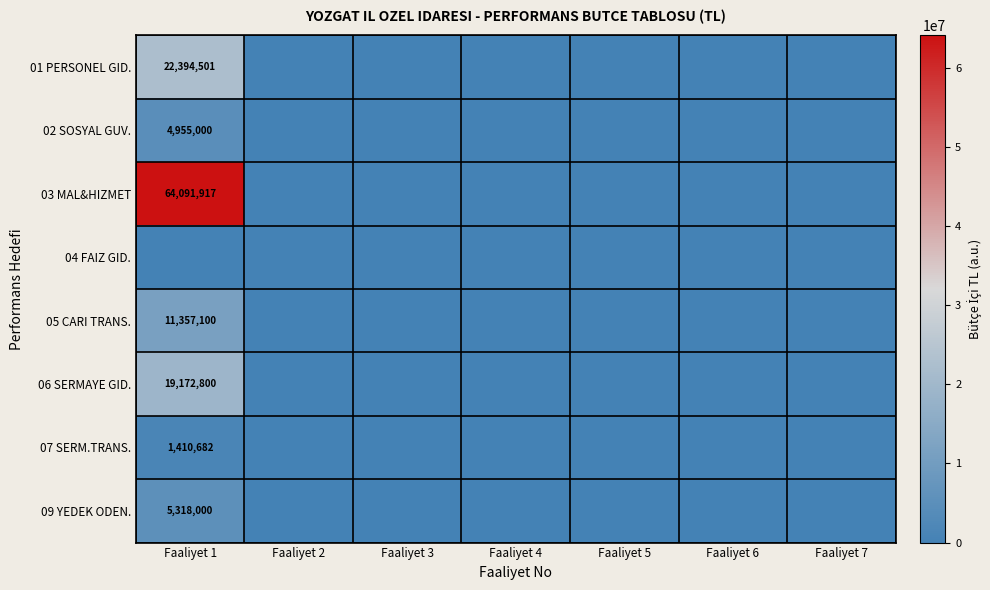

What is the difference between the 09 YEDEK ODEN. values at Faaliyet 1 and Faaliyet 6?

5318000